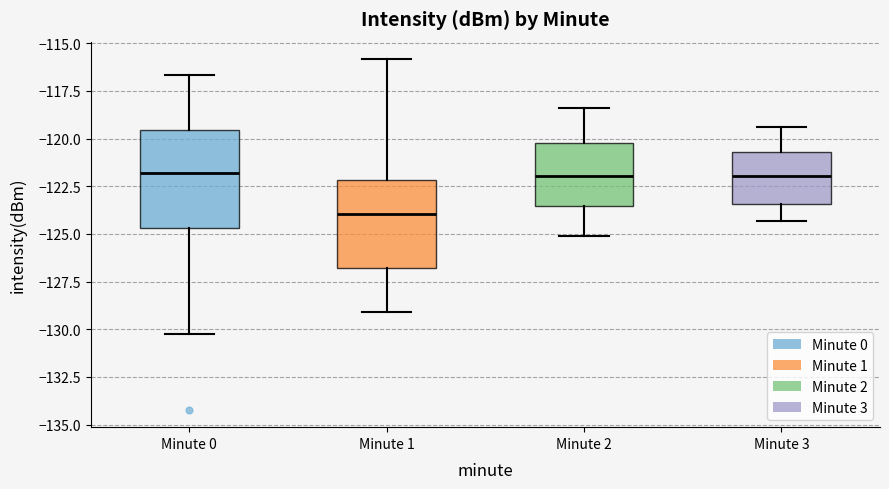

Where does the median line of the box for Minute 3 sit on the y-axis? The values are not printed on the chart, so give them approximately, as read against the axis.

-122.0